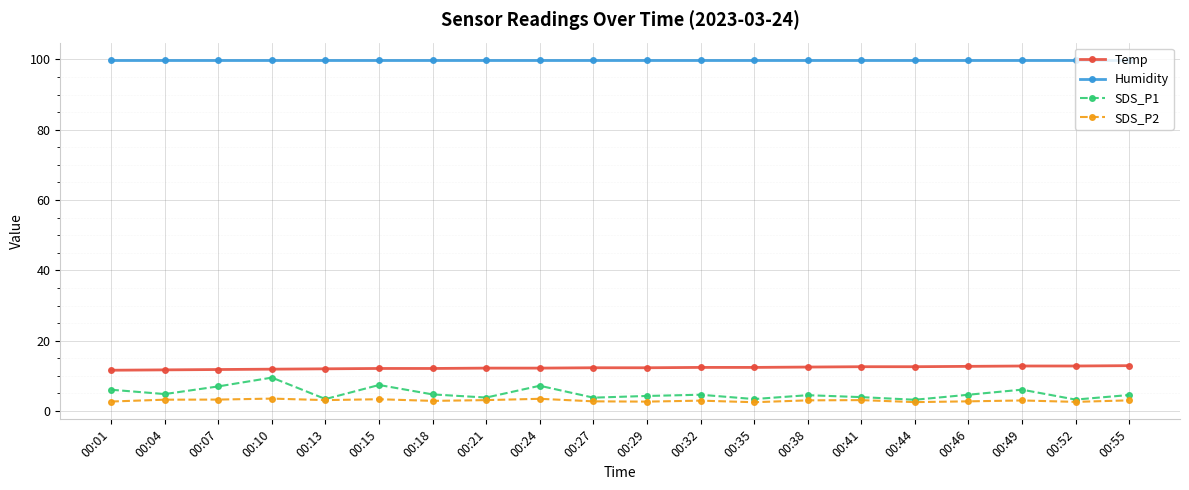

What is the lowest value of the SDS_P1 series?

3.2